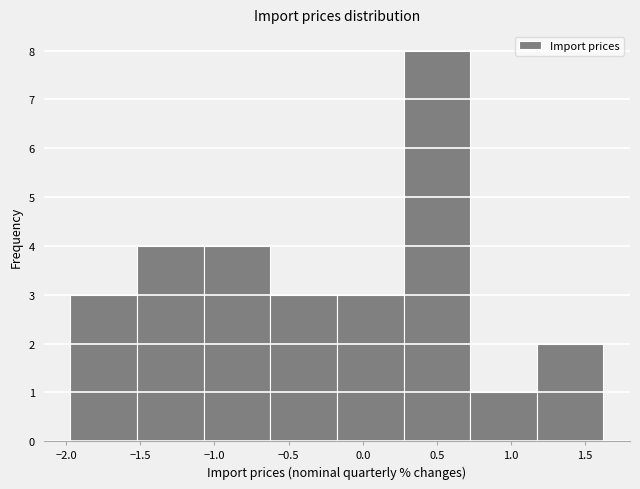

Which range on the x-axis has the tallest bar?

0.25 to 0.70